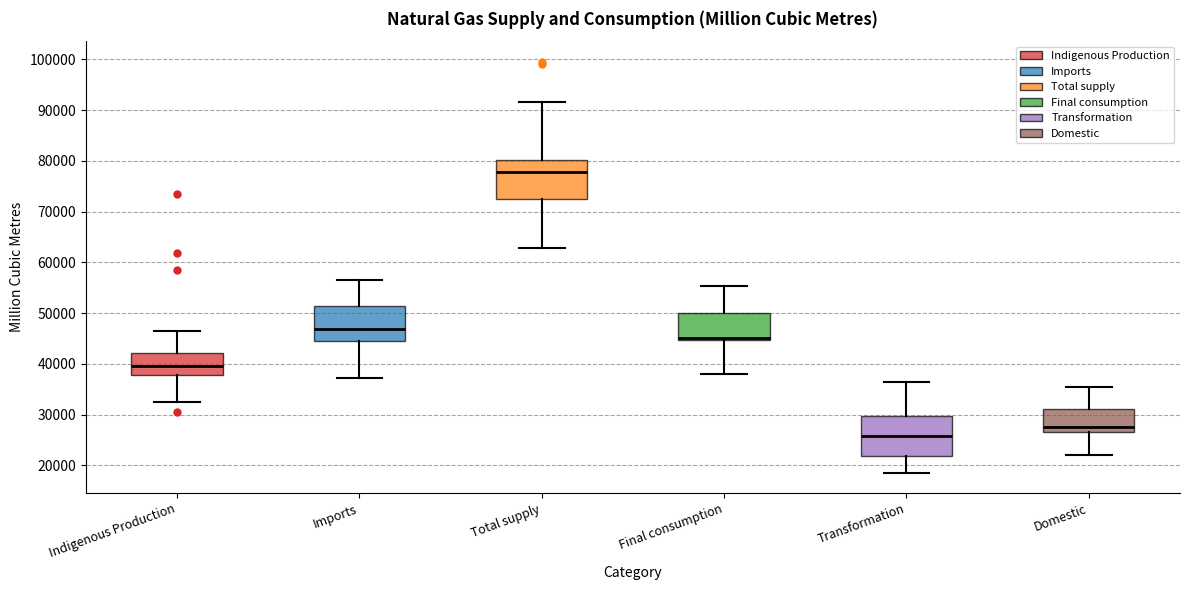

Where is the lower edge of the box for Final consumption on the y-axis? The values are not printed on the chart, so give them approximately, as read against the axis.

45000